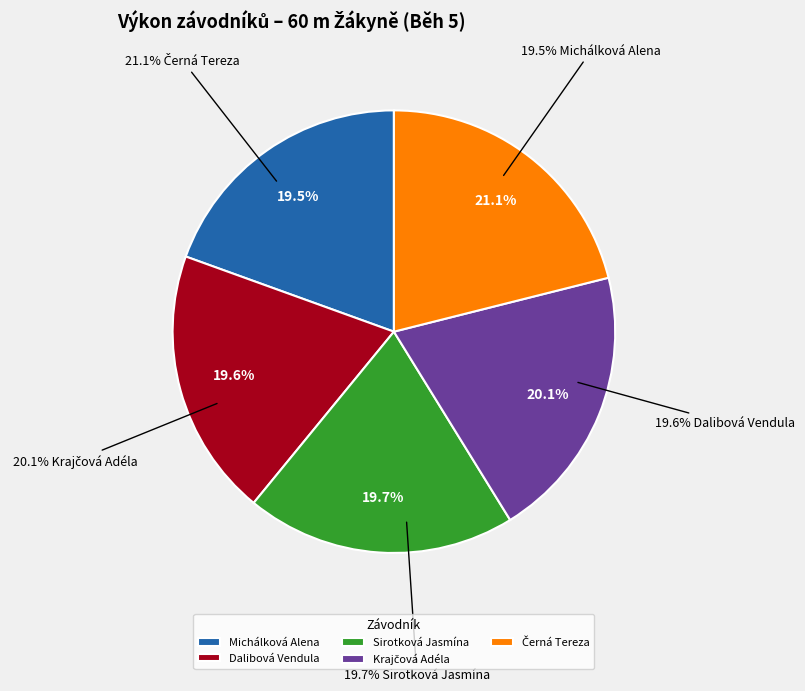

Is Krajčová Adéla the majority of the pie?

No